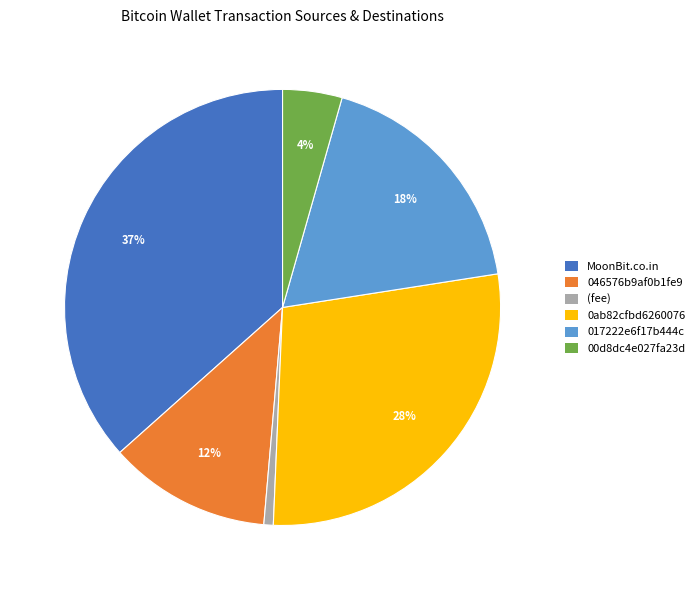

To the nearest percent, what portion does 017222e6f17b444c represent?

18%